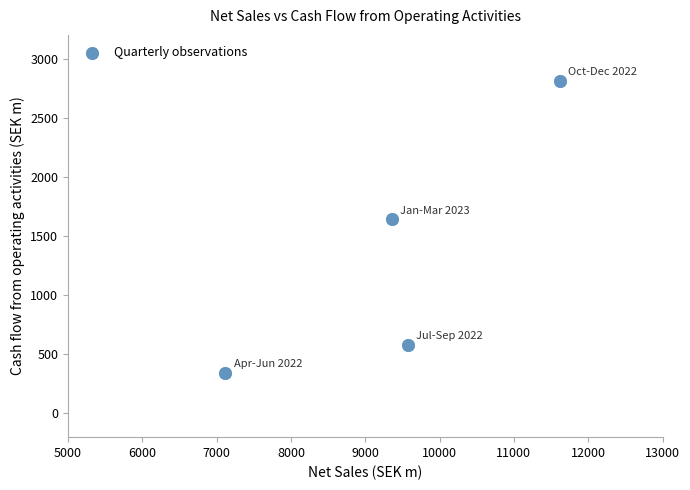

What Y value in the scatter plot is closest to 1579?

1643